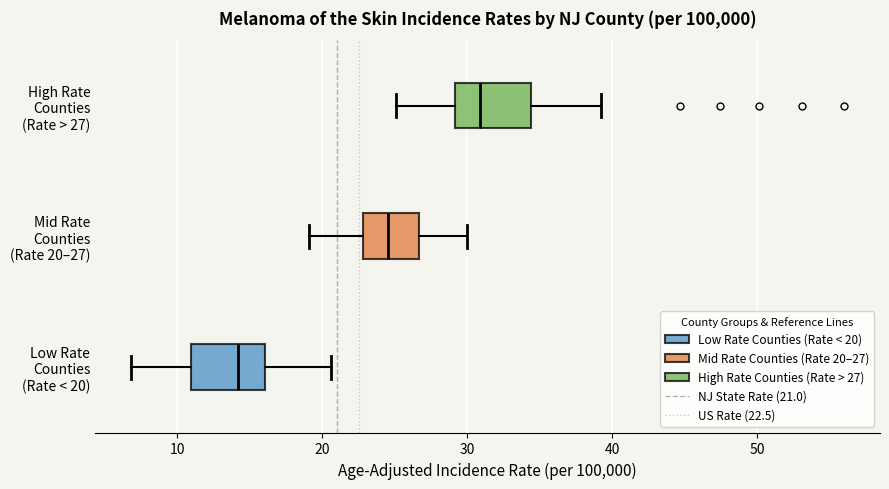

Where is the right edge of the box for Mid Rate Counties (Rate 20–27) on the x-axis? The values are not printed on the chart, so give them approximately, as read against the axis.

27